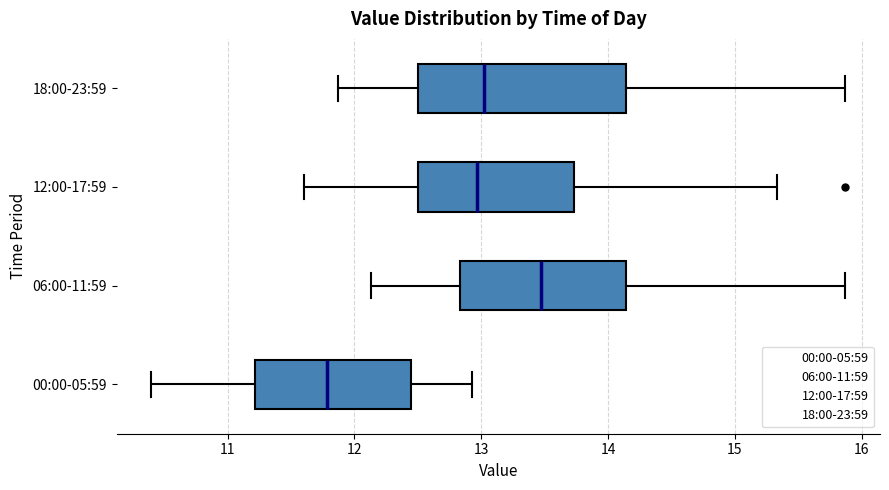

Which box has the furthest to the left median line?

00:00-05:59